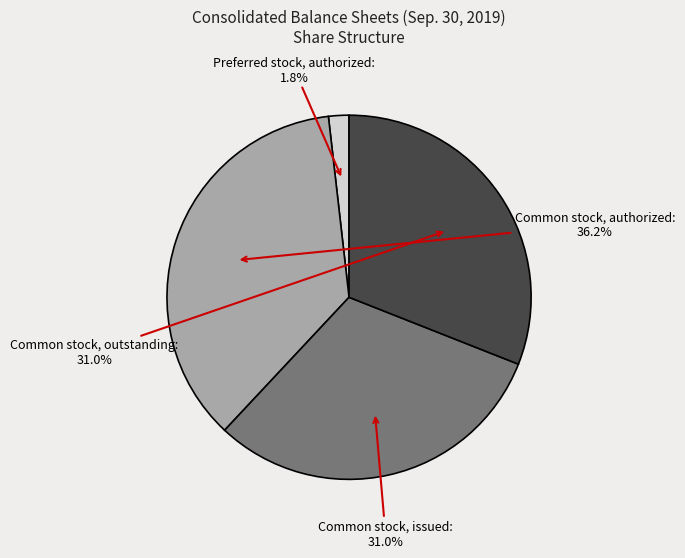

Does Common stock, authorized account for over 50% of the chart?

No